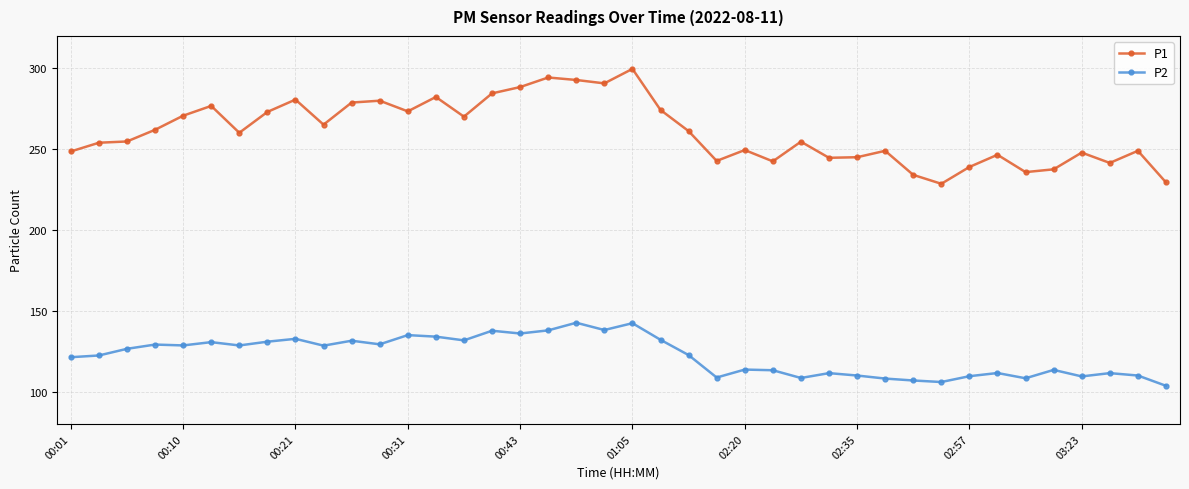

Which series has the largest range (max minus min)?

P1